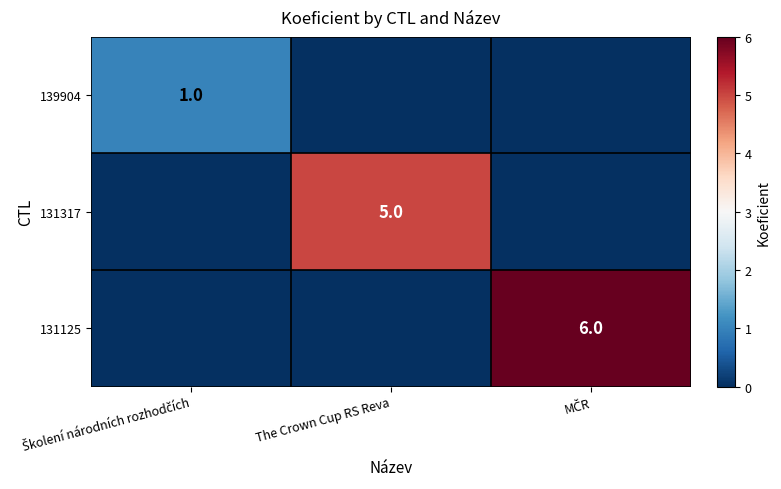

Is it true that 131317 equals 2 at MČR?

False